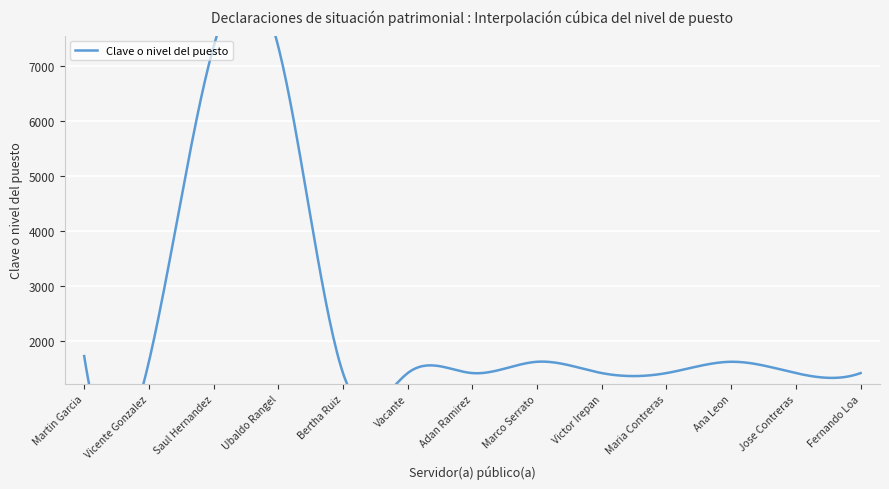

Where is the data nearest to the value 4380?

Martin Garcia